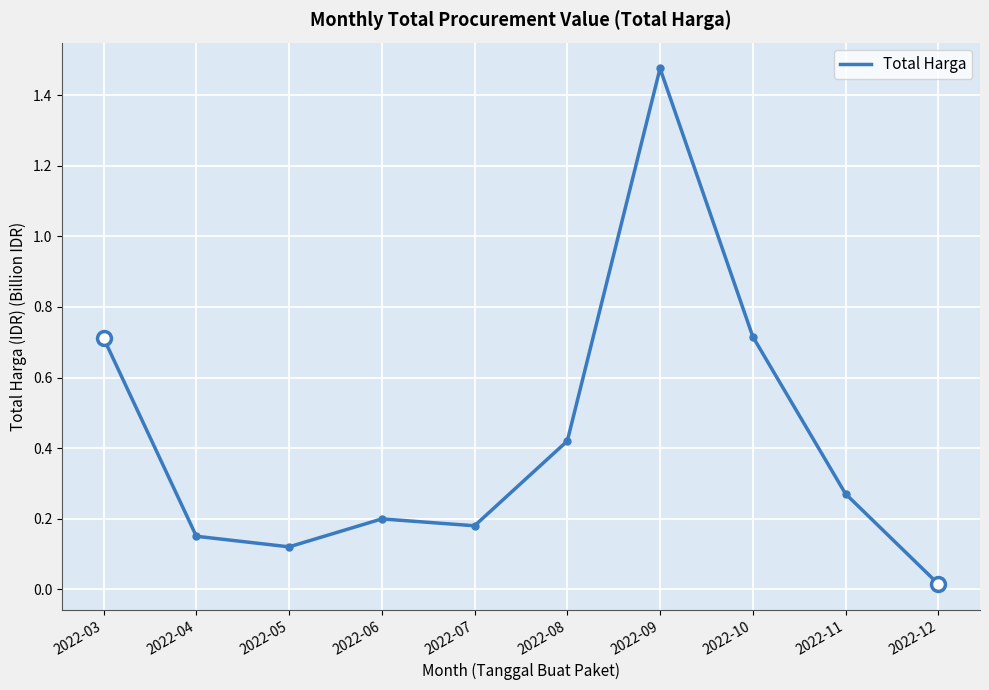

List the labels in order of value, smallest first.

2022-12, 2022-05, 2022-04, 2022-07, 2022-06, 2022-11, 2022-08, 2022-03, 2022-10, 2022-09